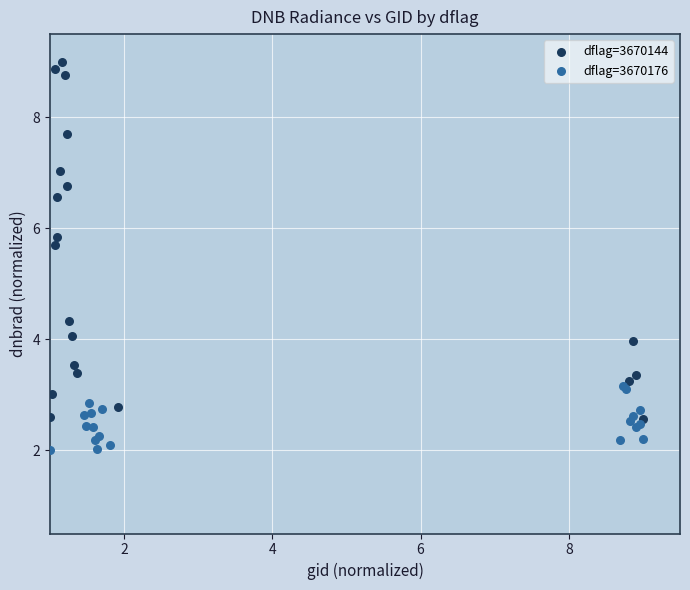

Which series has the largest Y range (max minus min)?

dflag=3670144